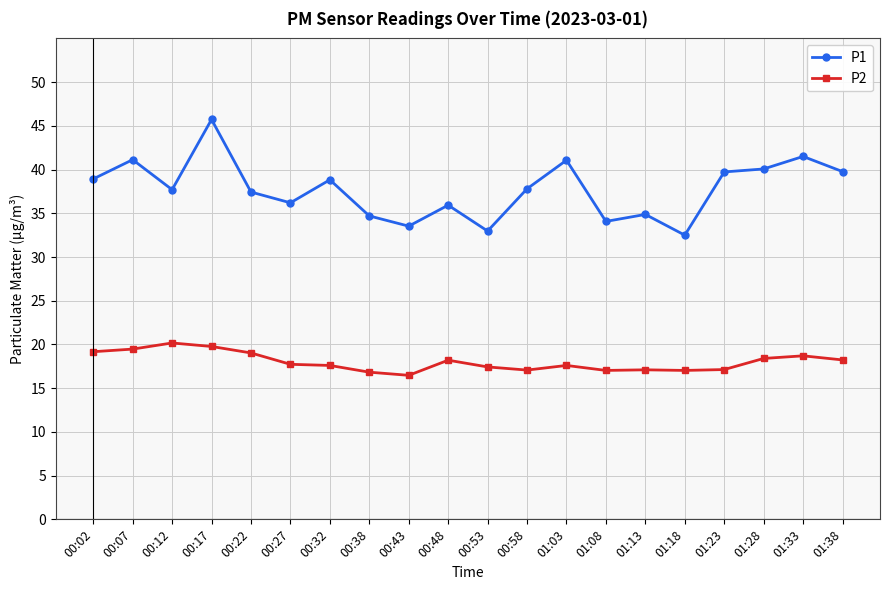

Rank the series by their maximum value, from lowest to highest.

P2, P1